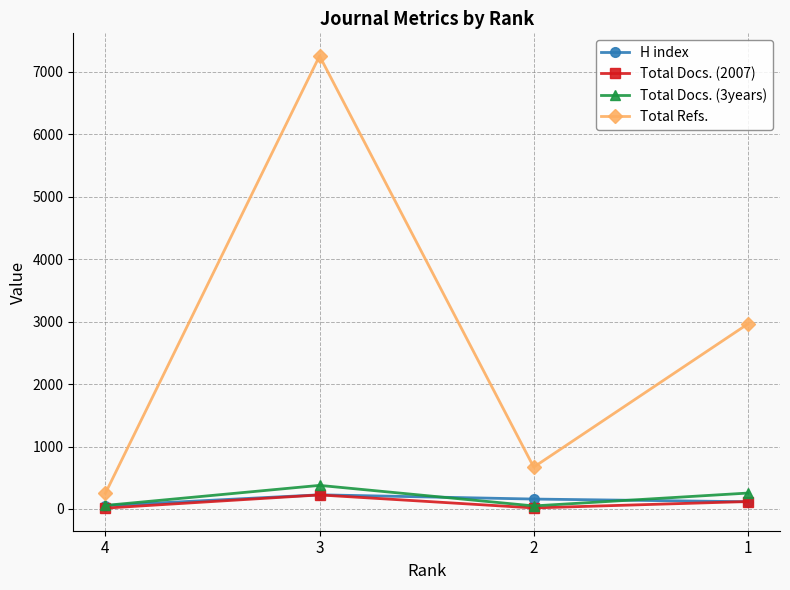

At which label does Total Docs. (2007) reach its peak?

3